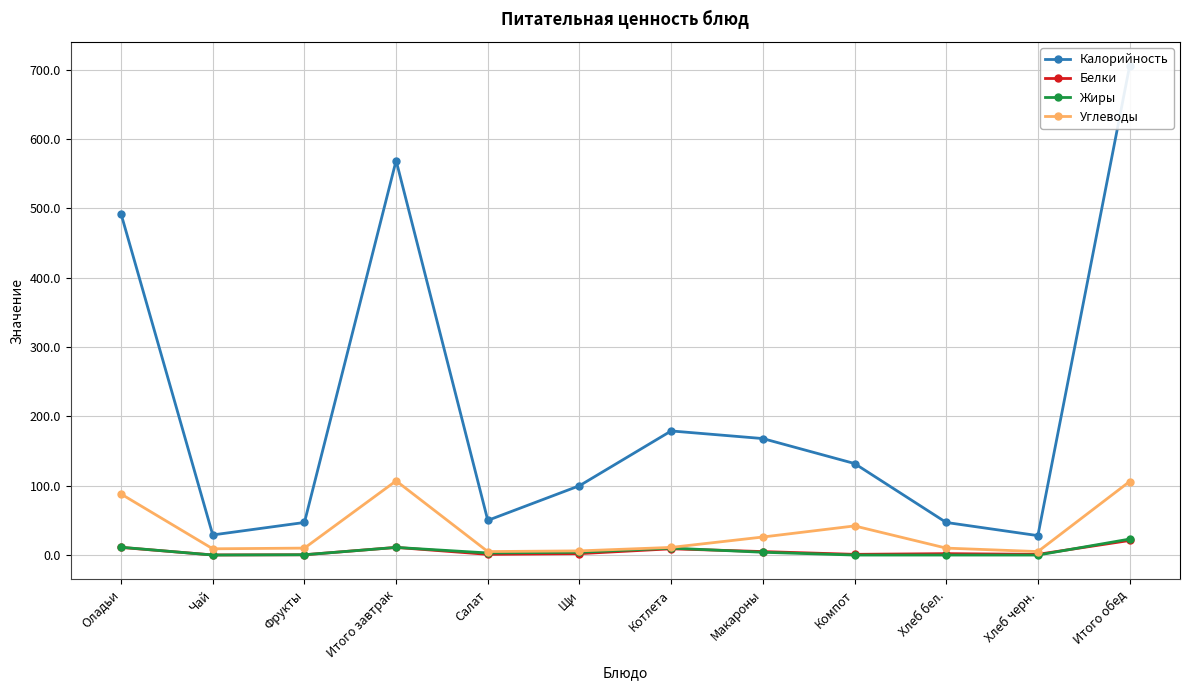

Reading left to right, transcribe all the data shown in this chart.

Калорийность: 492.0	29.0	47.0	569.0	50.0	100.0	179.0	168.0	132.0	47.0	28.0	705.0
Белки: 11.0	0.1	0.4	11.0	1.0	2.0	9.0	5.0	1.0	2.0	1.0	21.0
Жиры: 11.2	0.0	0.4	11.0	3.0	4.0	10.0	4.0	0.0	0.0	0.0	23.0
Углеводы: 88.0	9.0	10.0	107.0	5.0	6.0	11.0	26.0	42.0	10.0	5.0	106.0